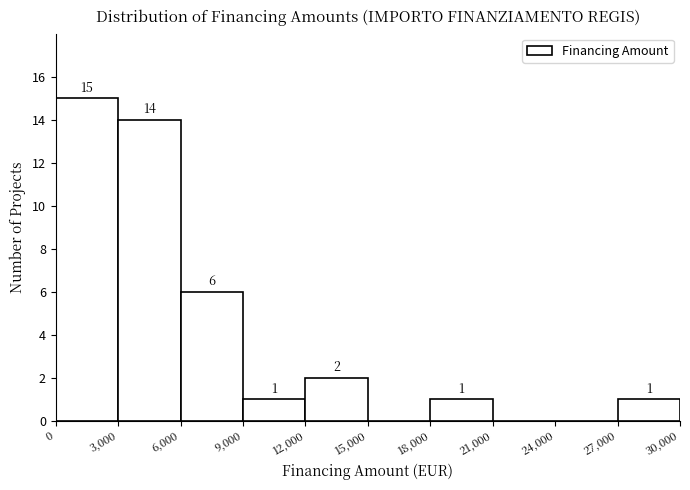

Over which range of the x-axis is the bar tallest?

0 to 3,000